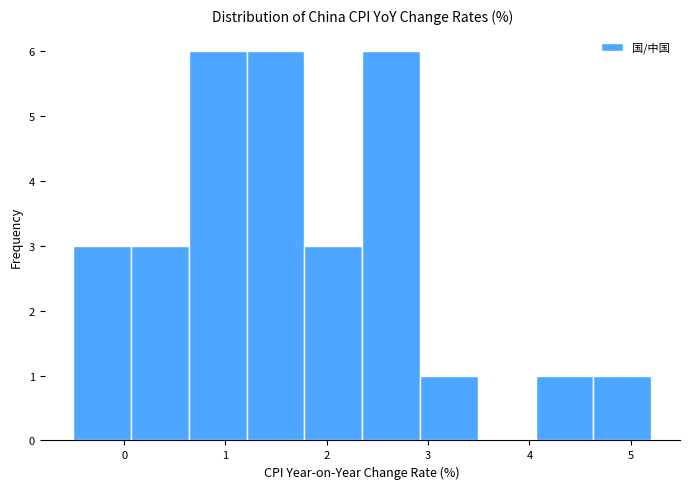

How tall is the bar that spans 2.92 to 3.49 on the x-axis? Neither the bar edges nor the heights are printed on the chart, so give them approximately, as read against the axes.

1